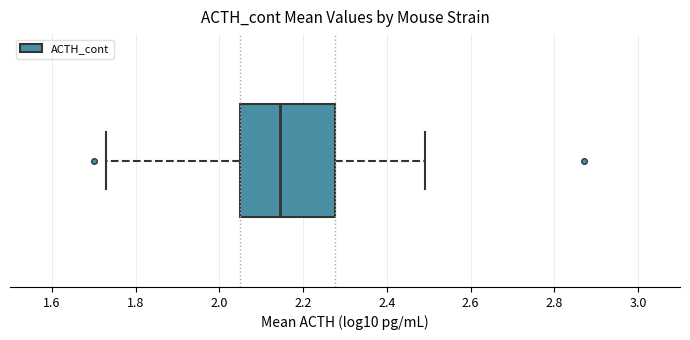

Read this box plot against the x-axis: the position of the median line, the range covered by the box, and the ends of both whiskers. The values are not printed on the chart, so give them approximately, as read against the axis.

median 2.14, box 2.06 to 2.28, whiskers 1.74 to 2.50